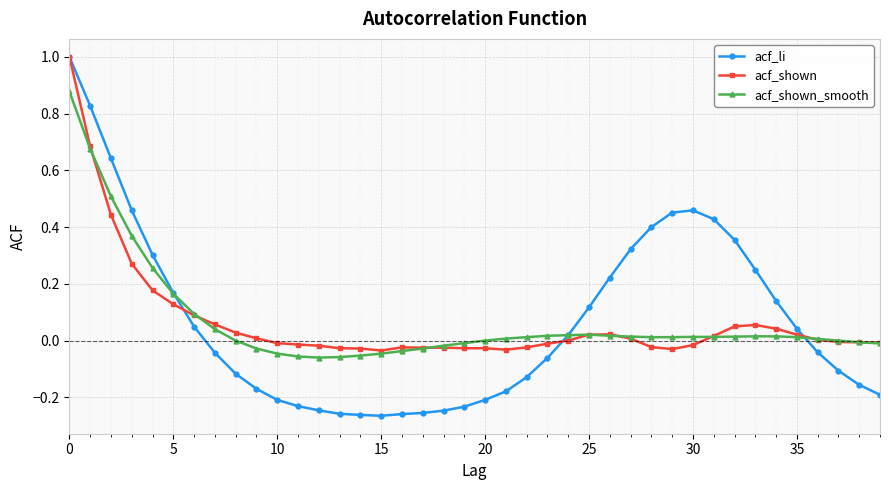

What is the sum of all acf_shown values?

2.7